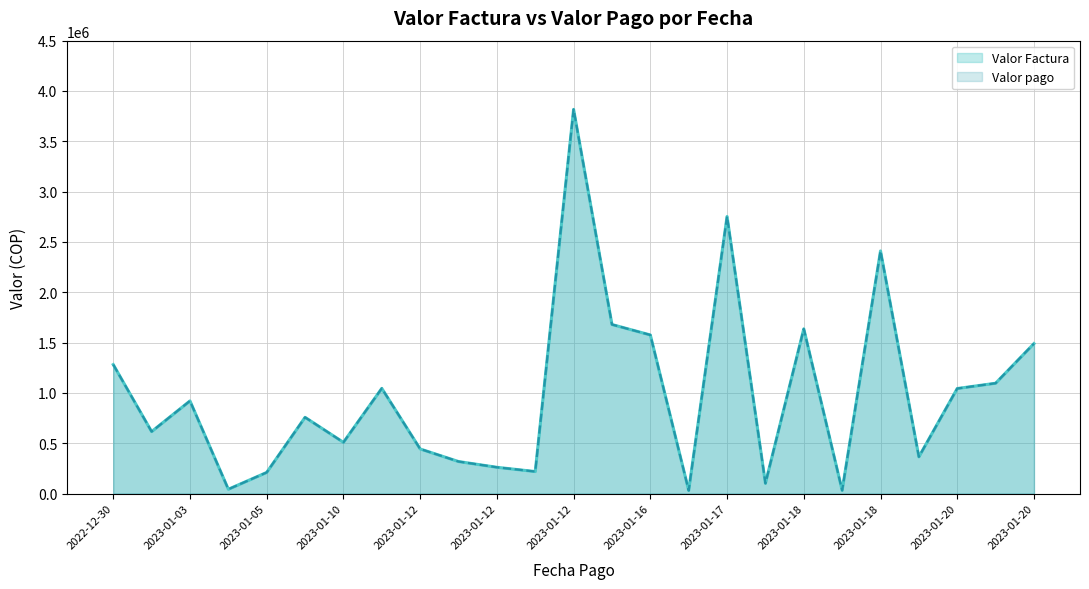

True or false: Valor pago and Valor Factura intersect in this chart.

False